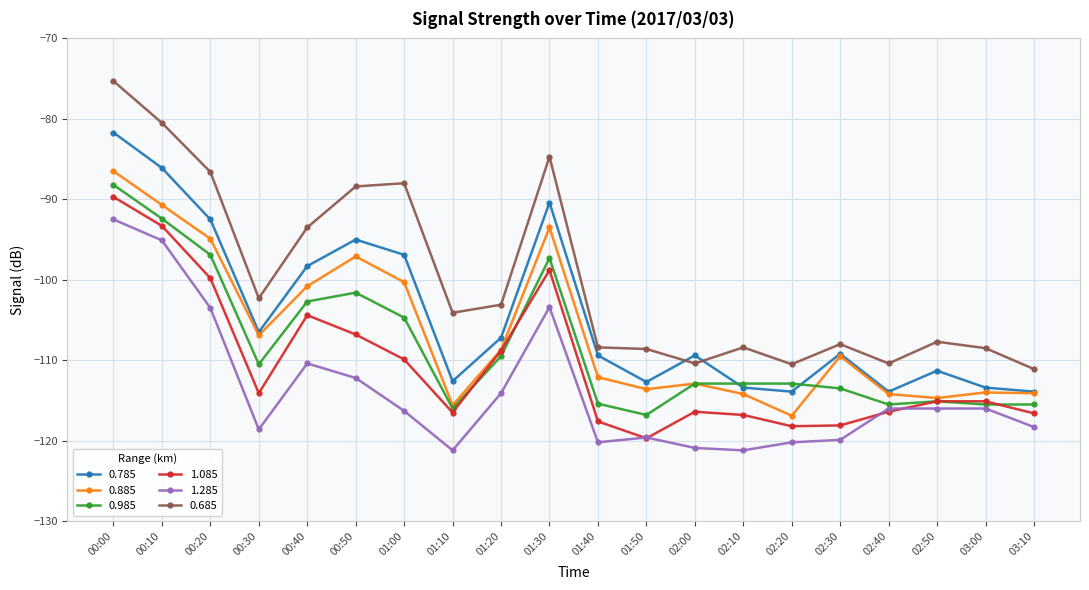

What is the spread (max minus min) of values at 02:30?

11.9